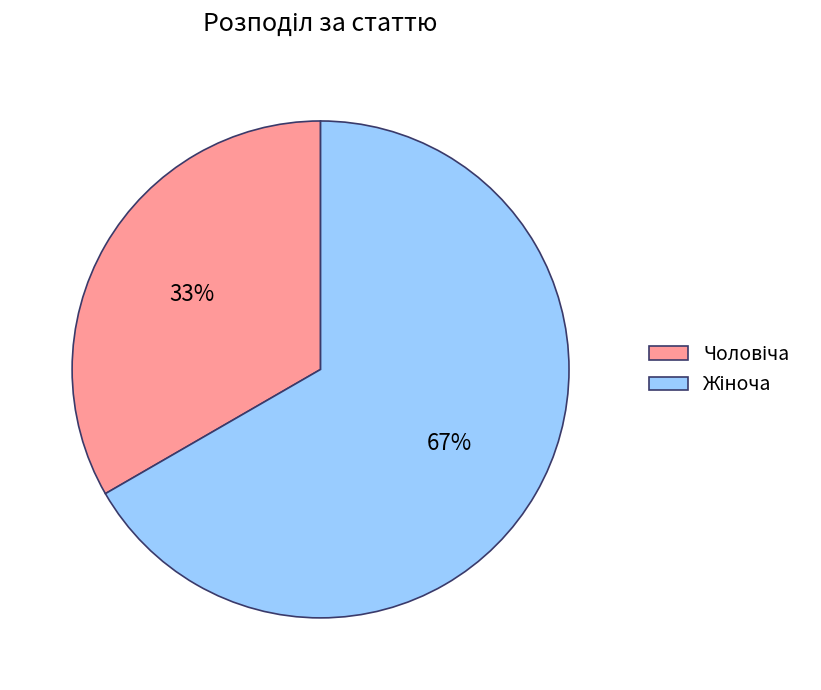

To the nearest percent, what is the average slice percentage?

50%